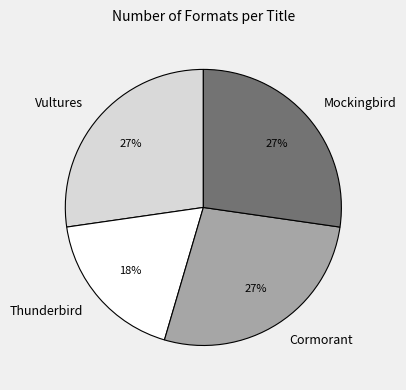

Which has a higher value, Mockingbird or Thunderbird?

Mockingbird